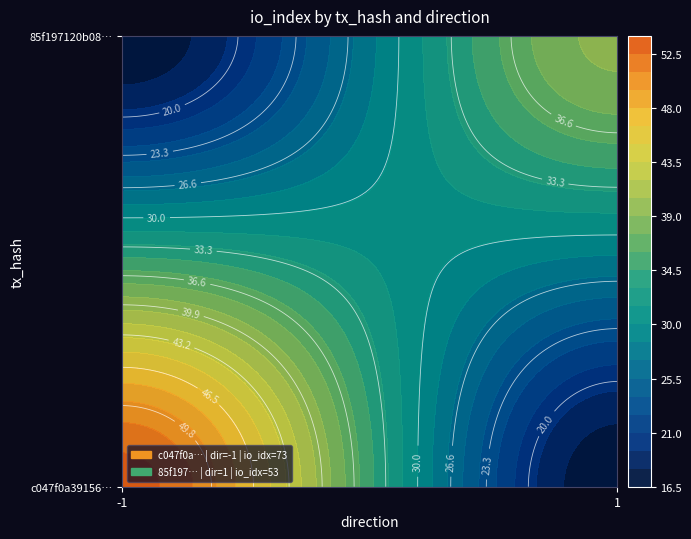

What is the difference between the maximum and minimum values in the 85f197120b08218478ce2dce7c495970c53cef9 series?

52